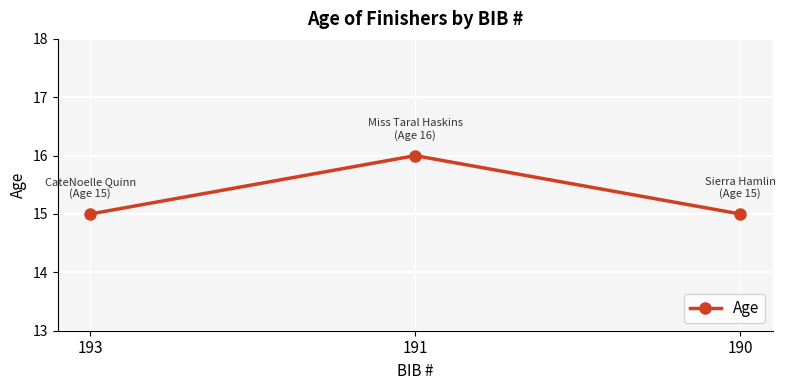

The chart shows a value of 15 at 193. True or false?

True